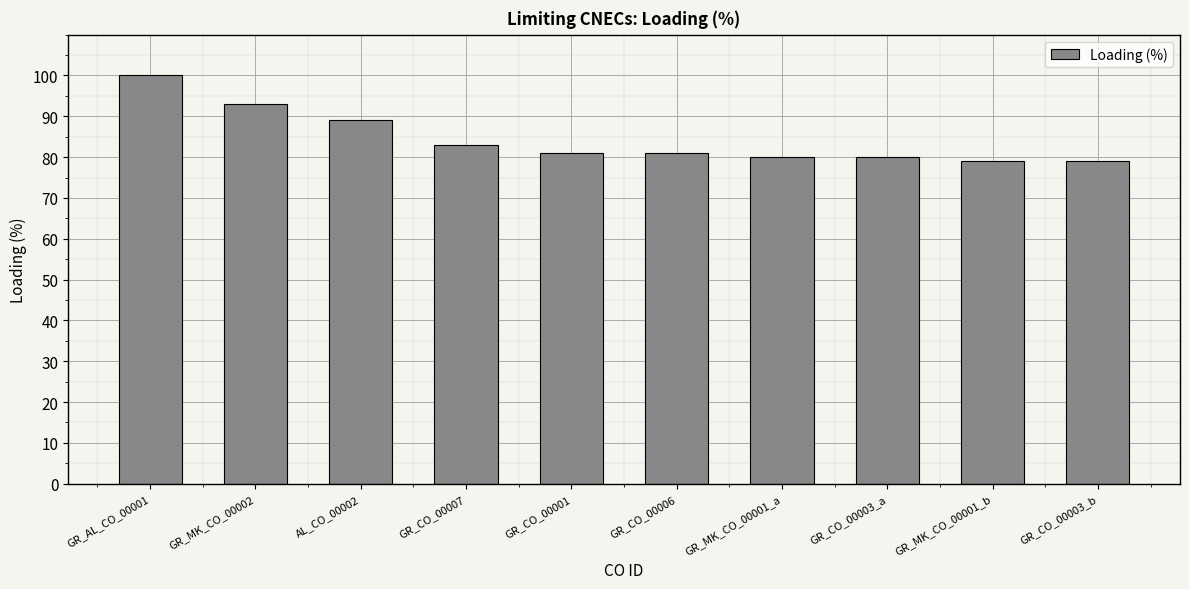

What is the label of the 8th bar from the left?

GR_CO_00003_a